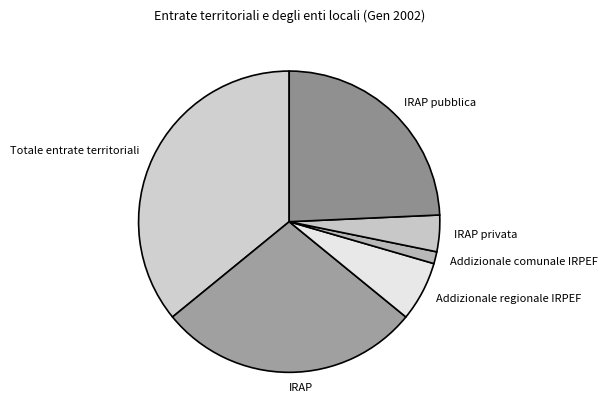

Is it true that Totale entrate territoriali is 36% of the pie?

True